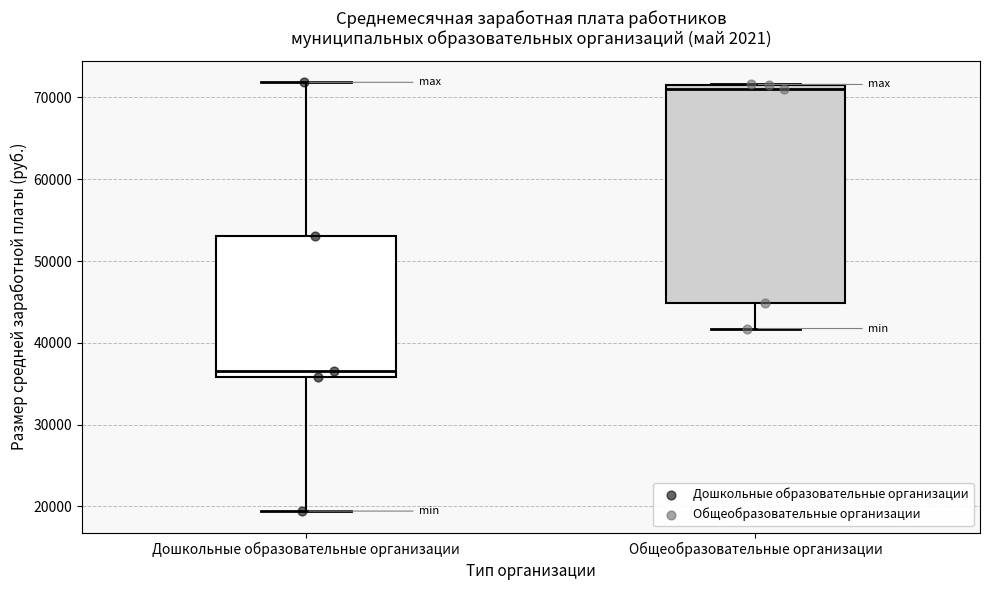

Where is the lower edge of the box for Общеобразовательные организации on the y-axis? The values are not printed on the chart, so give them approximately, as read against the axis.

45000